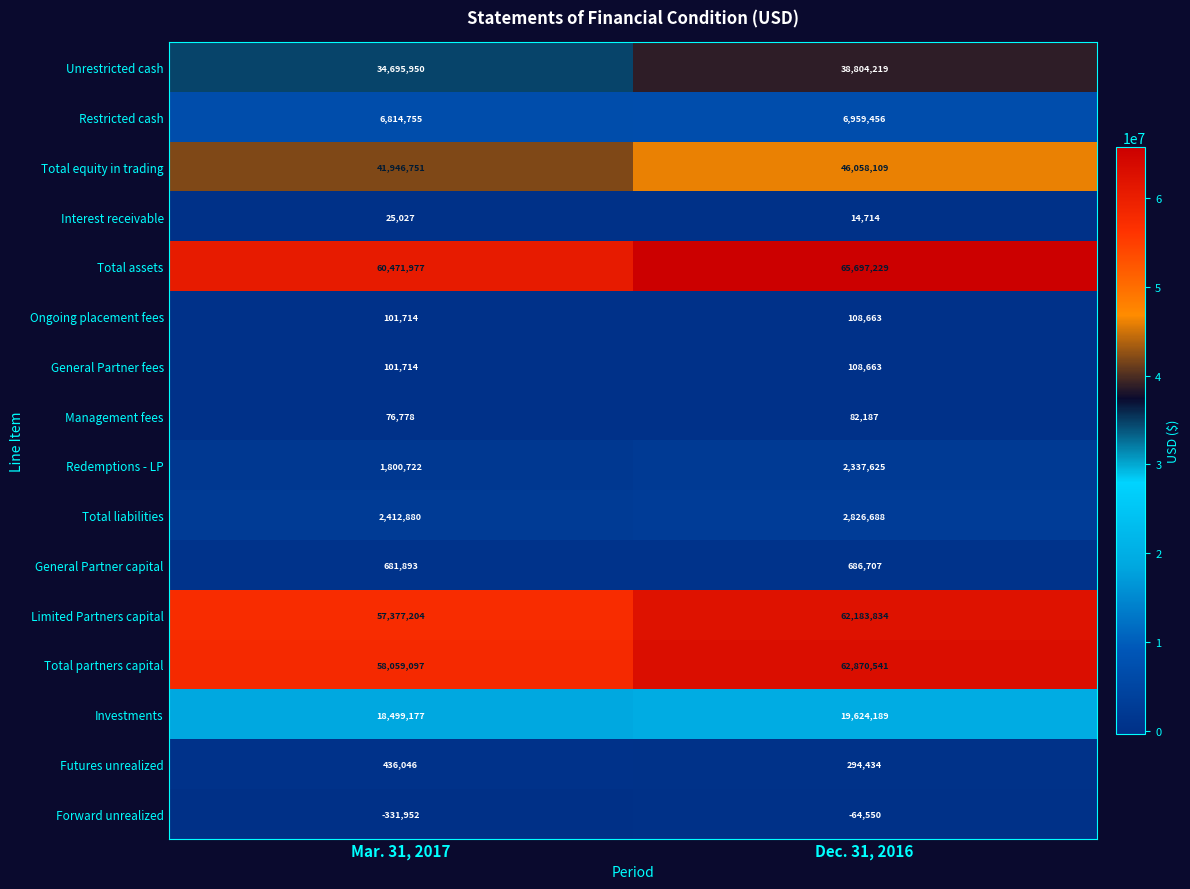

Where is Management fees nearest to the value 79482?

Mar. 31, 2017